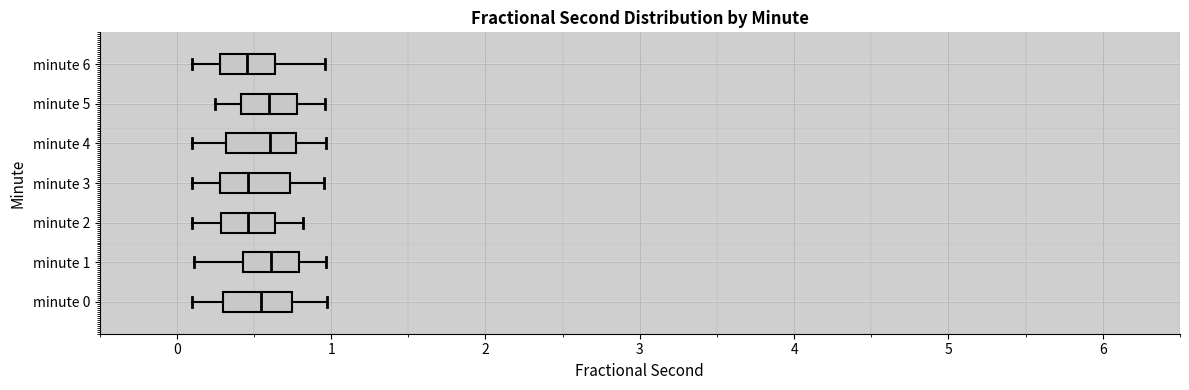

Where is the right edge of the box for minute 5 on the x-axis? The values are not printed on the chart, so give them approximately, as read against the axis.

0.8